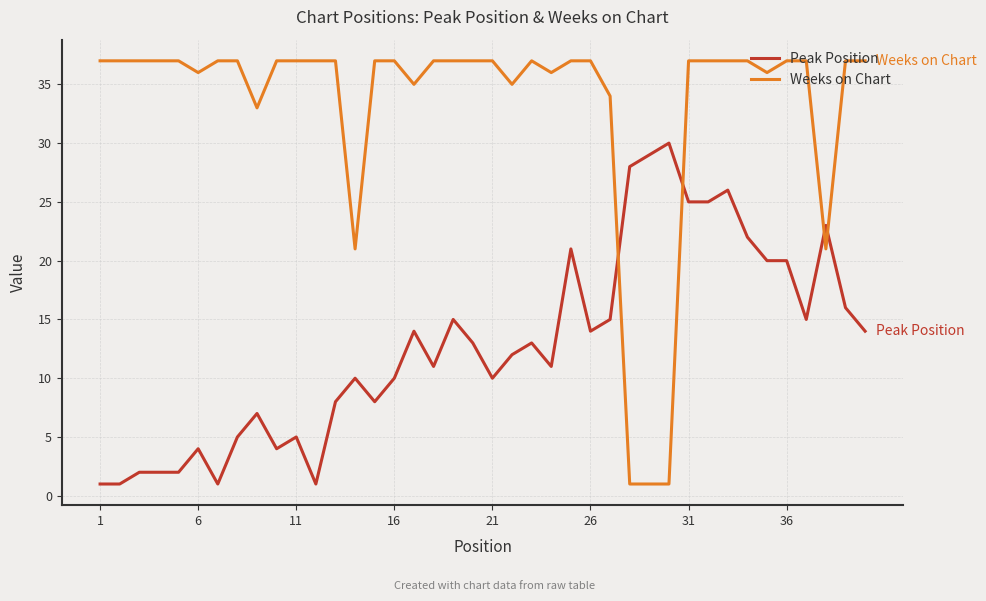

Which series has the largest total across all categories?

Weeks on Chart